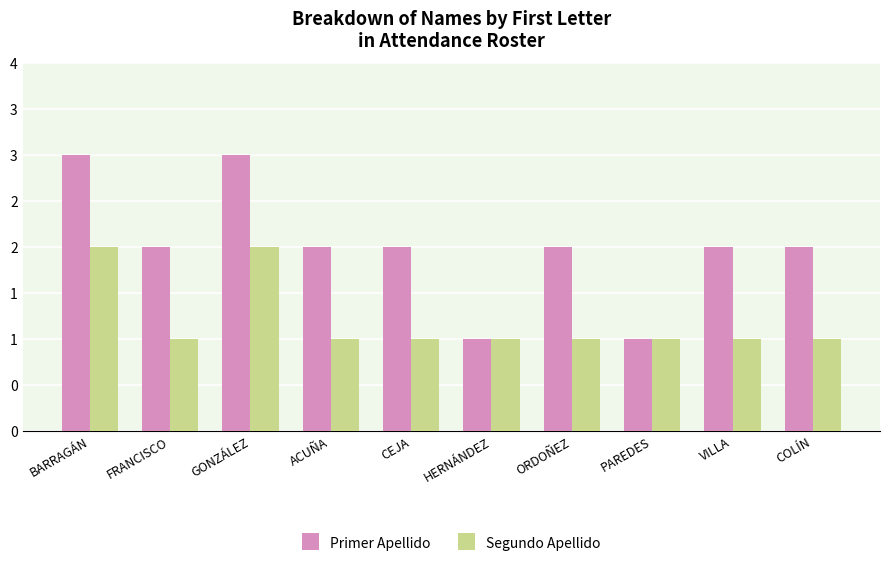

What is the difference between the maximum and minimum values in the Segundo Apellido series?

1